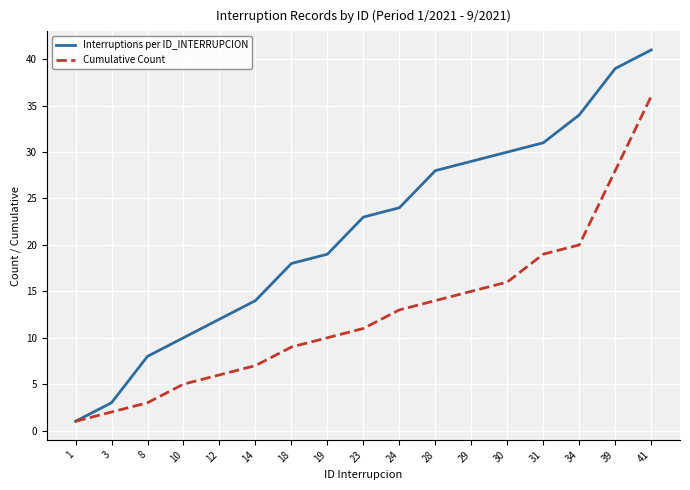

At which label does Interruptions per ID_INTERRUPCION reach its minimum?

1